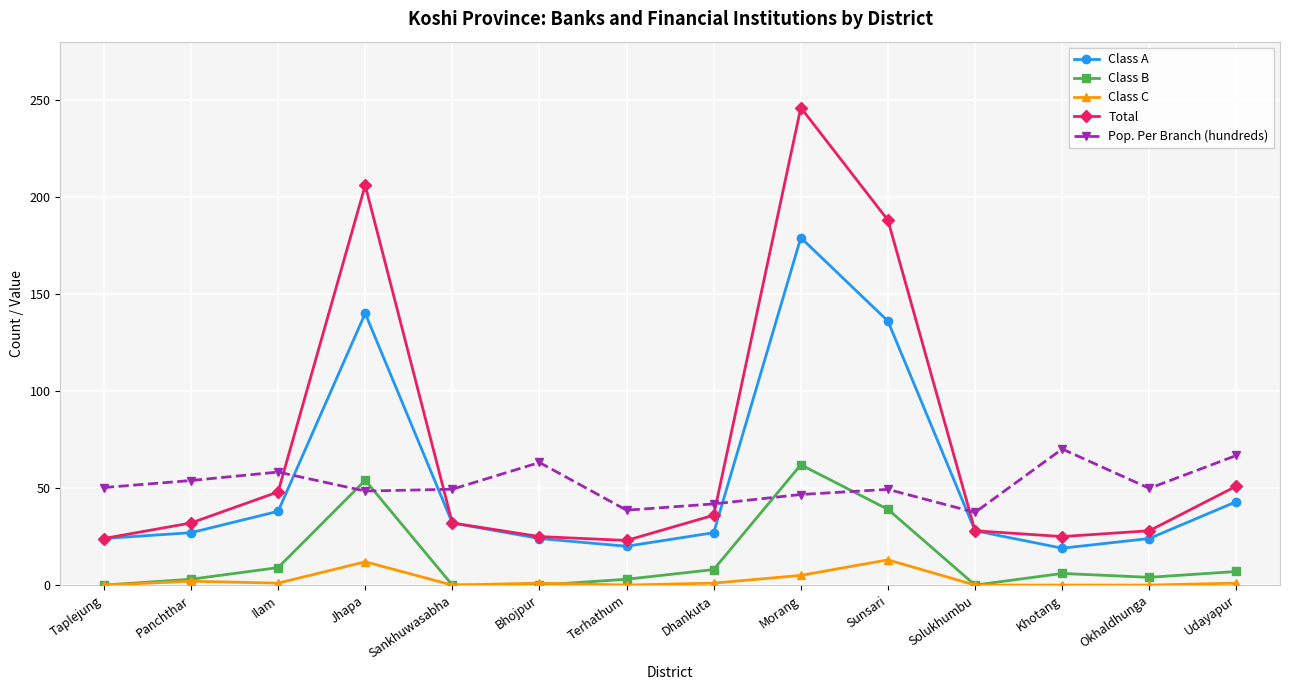

How many lines are shown in the chart?

5